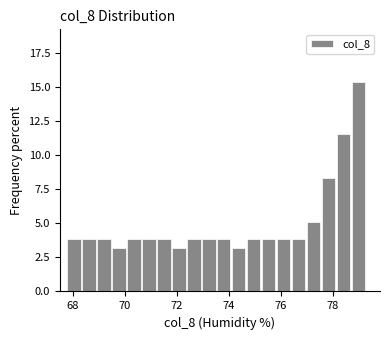

Around what value on the x-axis is the tallest bar? Give the approximate position of its centre, as read against the axis.

79.0